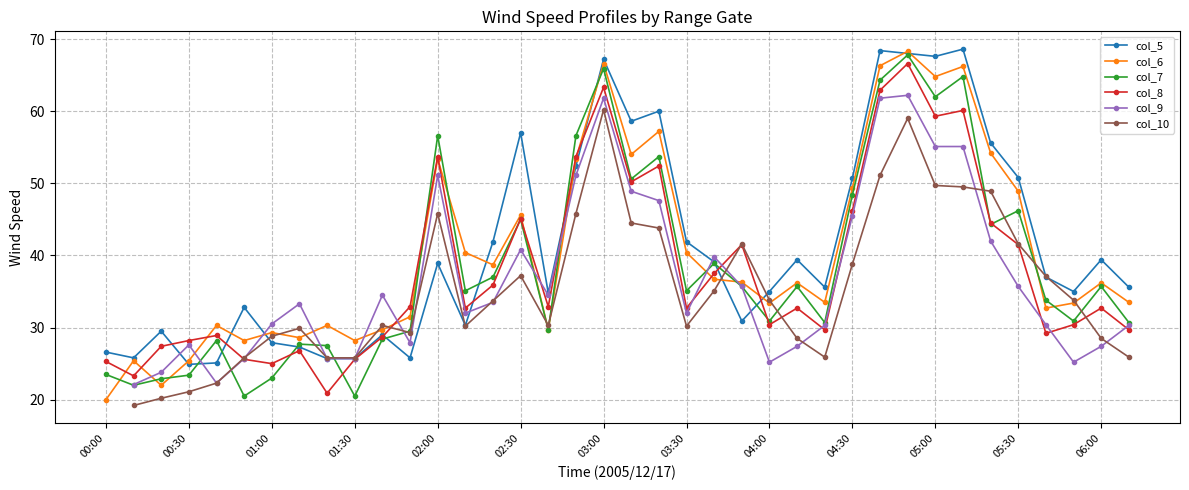

What is the minimum value for col_7?

20.5